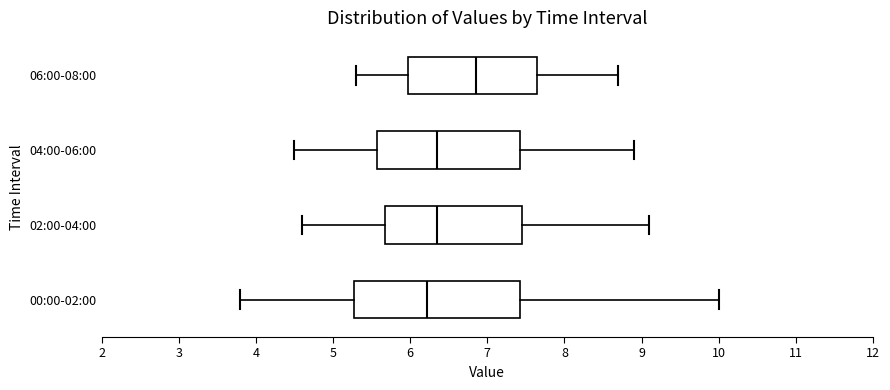

Where does the left whisker of the box for 00:00-02:00 end on the x-axis? The values are not printed on the chart, so give them approximately, as read against the axis.

3.8